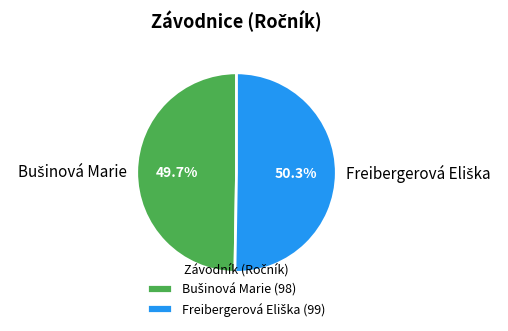

Is there a majority slice in this chart?

Yes